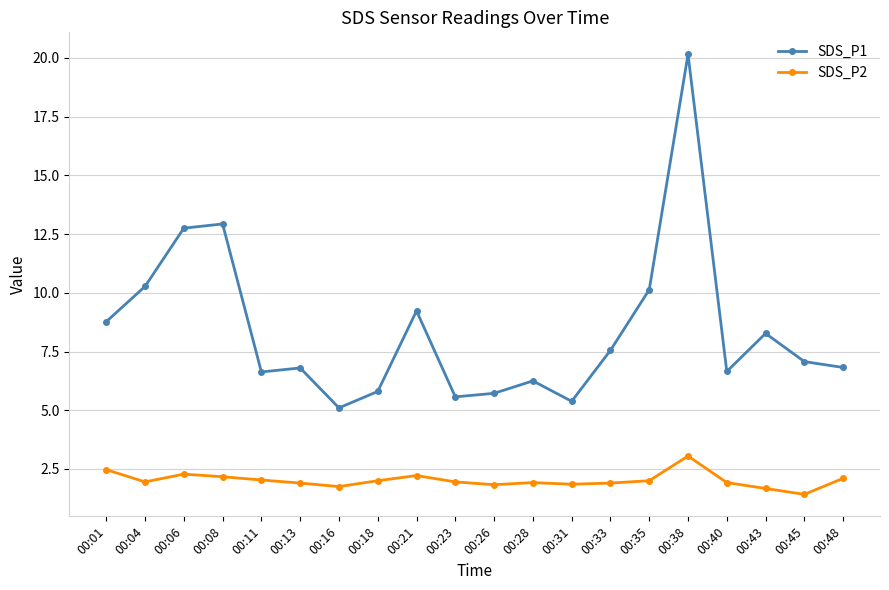

True or false: SDS_P1 has a value of 13.7 at 00:43.

False